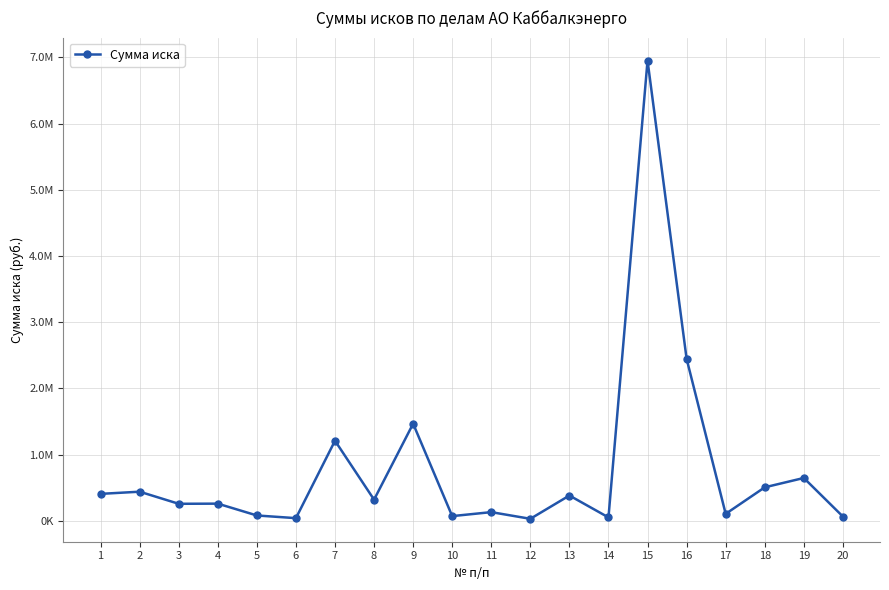

Reading left to right, transcribe all the data shown in this chart.

1=407655.3	2=440402.5	3=257743.5	4=259967.1	5=81426.2	6=40902.8	7=1209973.8	8=320358.9	9=1467364.5	10=71687.7	11=131828.5	12=30975.0	13=382655.3	14=52042.7	15=6951747.4	16=2446617.6	17=105717.7	18=506510.3	19=647675.8	20=65611.3